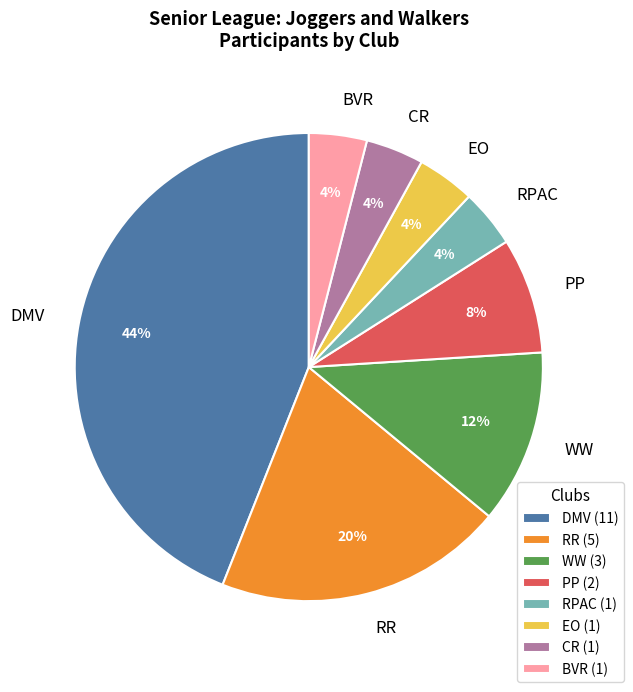

Is it true that BVR is 22% of the pie?

False